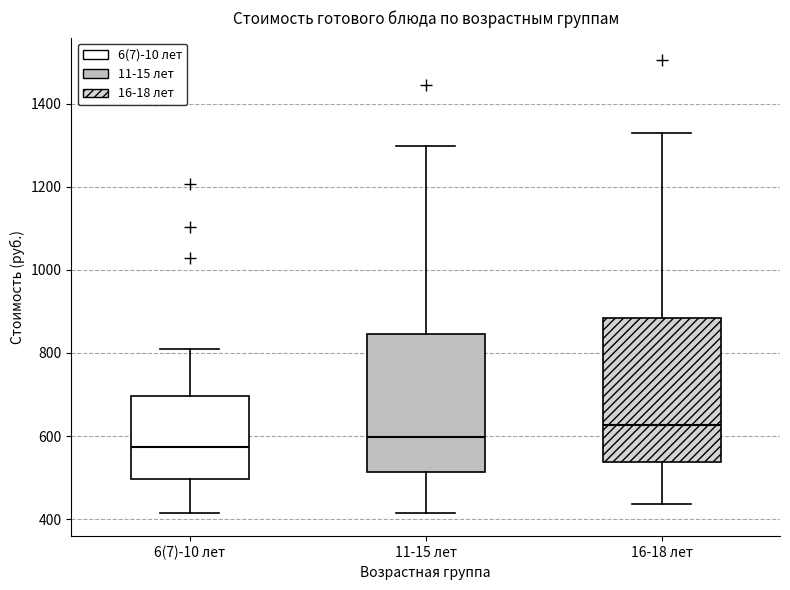

Where is the lower edge of the box for 6(7)-10 лет on the y-axis? The values are not printed on the chart, so give them approximately, as read against the axis.

500